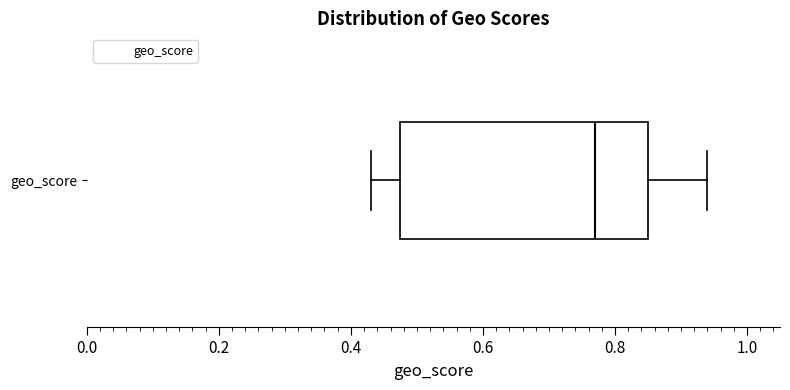

Read this box plot against the x-axis: the position of the median line, the range covered by the box, and the ends of both whiskers. The values are not printed on the chart, so give them approximately, as read against the axis.

median 0.78, box 0.48 to 0.86, whiskers 0.44 to 0.94